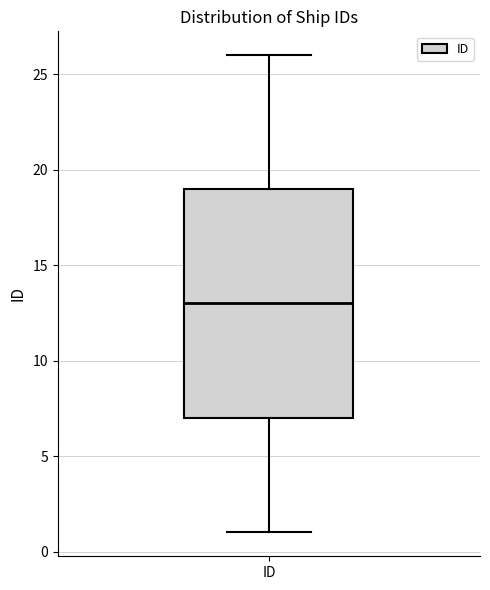

Read this box plot against the y-axis: the position of the median line, the range covered by the box, and the ends of both whiskers. The values are not printed on the chart, so give them approximately, as read against the axis.

median 13, box 7 to 19, whiskers 1 to 26